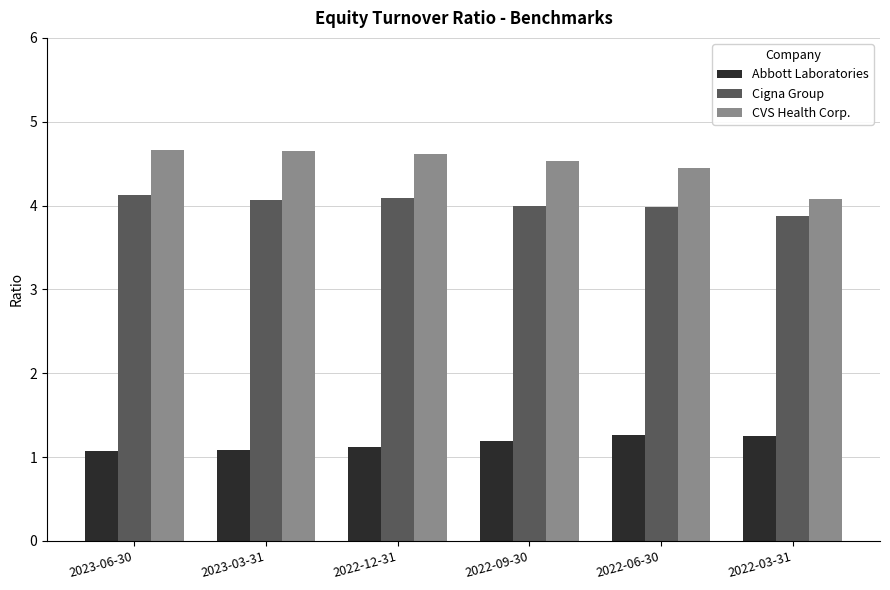

Is the value of Cigna Group at 2022-03-31 greater than the value of CVS Health Corp. at 2022-03-31?

No